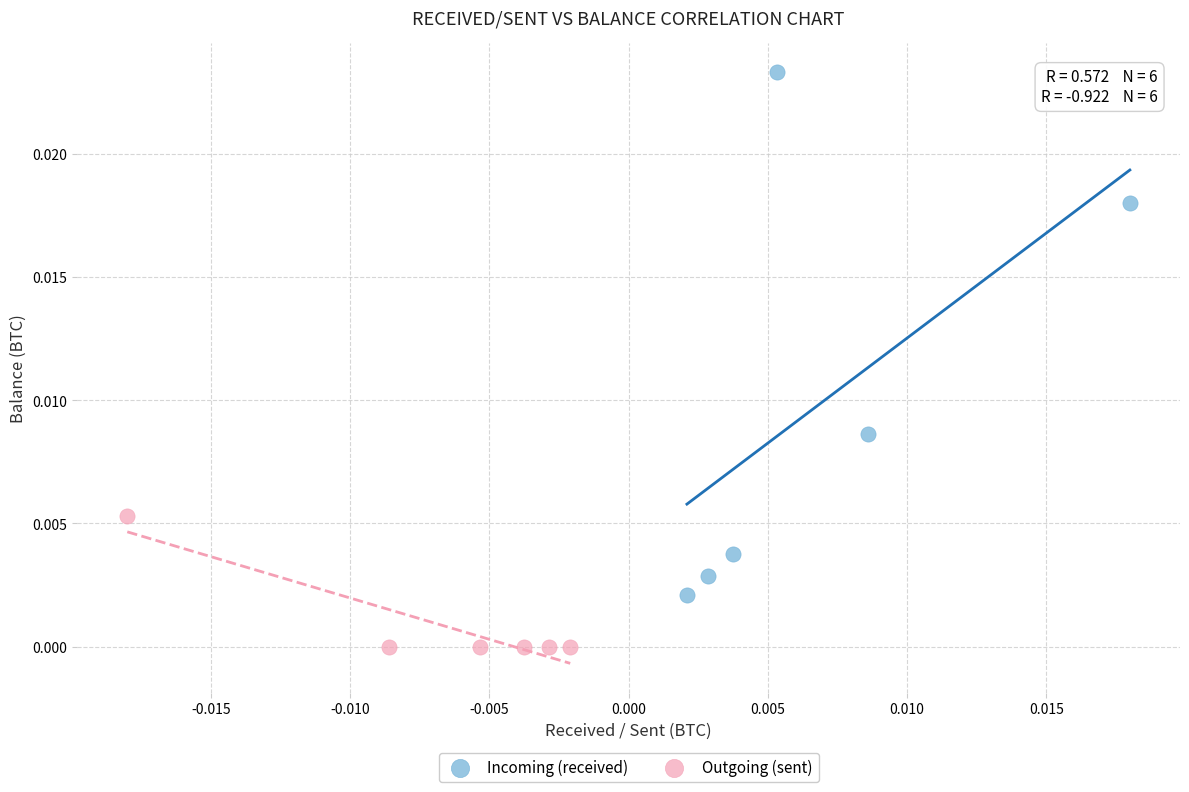

Which series has the largest Y range (max minus min)?

Incoming (received)